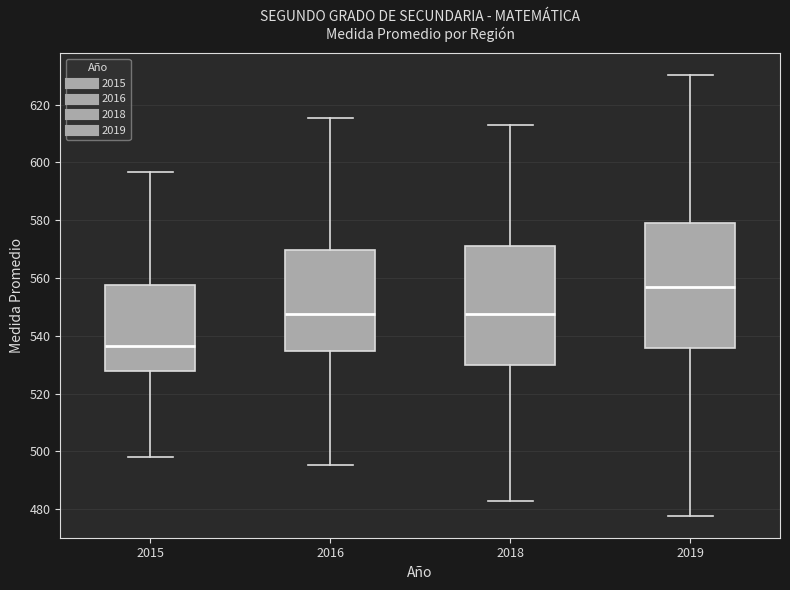

Reading left to right, transcribe this box plot: for each box, give where its median line is, the range the box spans, and where its two whiskers end, as read against the y-axis. The values are not printed on the chart, so give them approximately, as read against the axis.

2015: median 536, box 528 to 558, whiskers 498 to 596
2016: median 548, box 534 to 570, whiskers 496 to 616
2018: median 548, box 530 to 570, whiskers 482 to 612
2019: median 556, box 536 to 578, whiskers 478 to 630